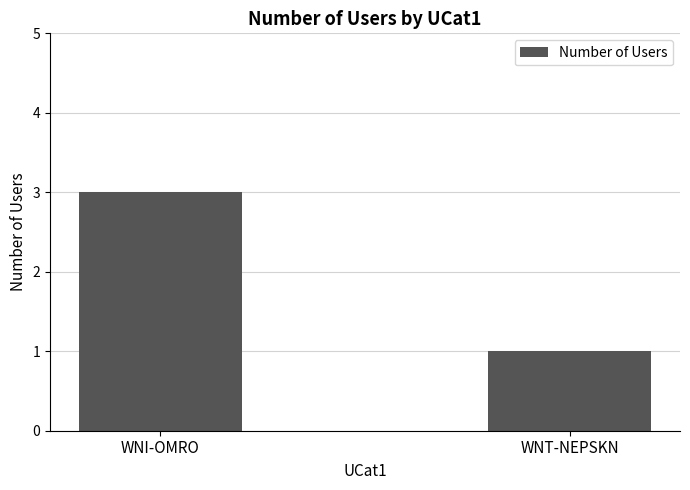

How many series are shown in this chart?

1